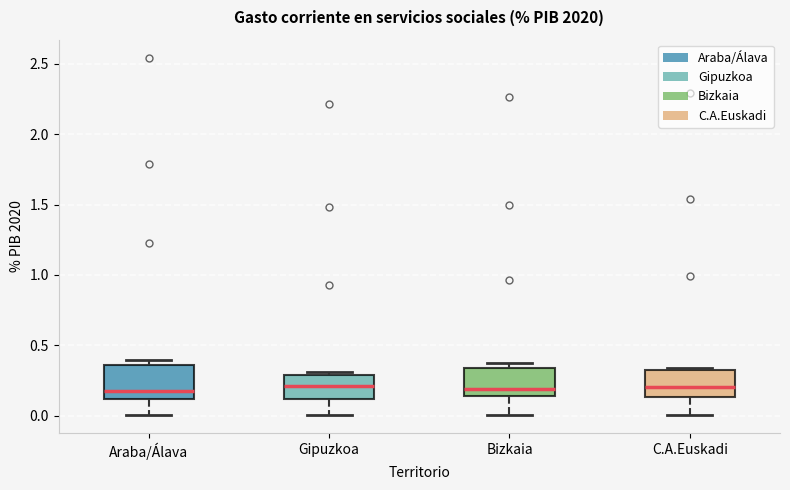

Reading left to right, transcribe this box plot: for each box, give where its median line is, the range the box spans, and where its two whiskers end, as read against the y-axis. The values are not printed on the chart, so give them approximately, as read against the axis.

Araba/Álava: median 0.20, box 0.10 to 0.35, whiskers 0.00 to 0.40
Gipuzkoa: median 0.20, box 0.10 to 0.30, whiskers 0.00 to 0.30 (just above the box's upper edge)
Bizkaia: median 0.20, box 0.15 to 0.35, whiskers 0.00 to 0.40
C.A.Euskadi: median 0.20, box 0.15 to 0.30, whiskers 0.00 to 0.35